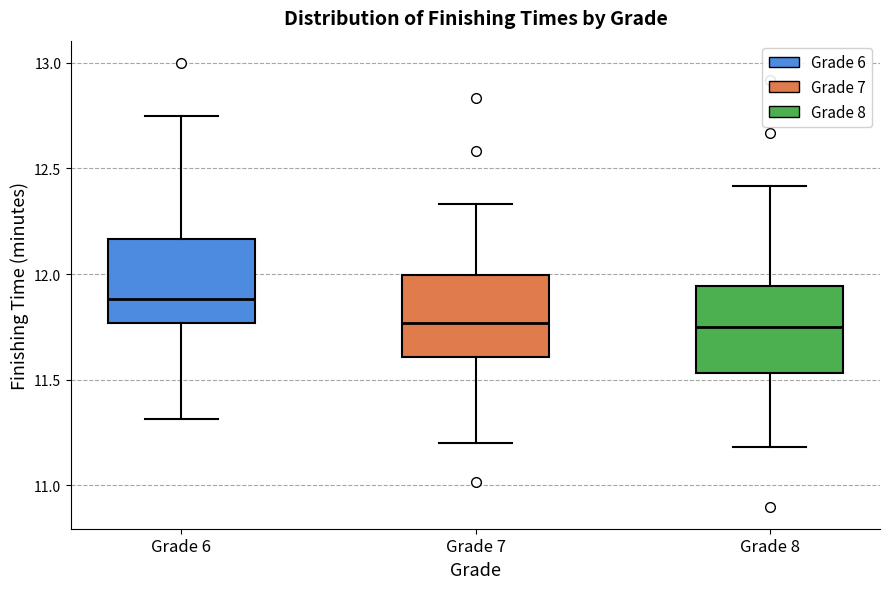

Reading left to right, transcribe this box plot: for each box, give where its median line is, the range the box spans, and where its two whiskers end, as read against the y-axis. The values are not printed on the chart, so give them approximately, as read against the axis.

Grade 6: median 11.90, box 11.75 to 12.15, whiskers 11.30 to 12.75
Grade 7: median 11.75, box 11.60 to 12.00, whiskers 11.20 to 12.35
Grade 8: median 11.75, box 11.55 to 11.95, whiskers 11.20 to 12.40